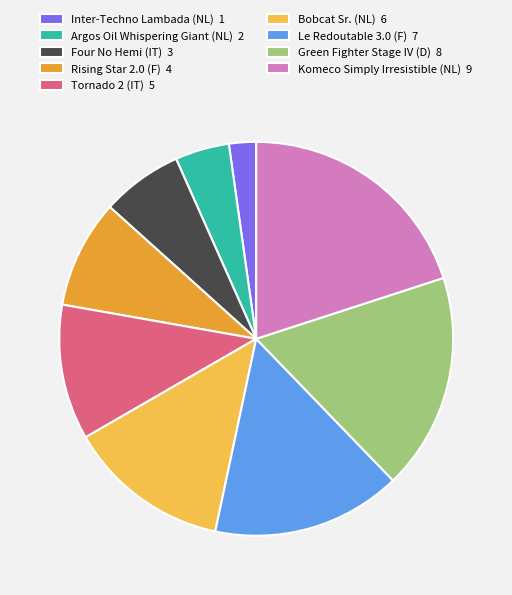

Does Four No Hemi (IT) represent more than half of the total?

No